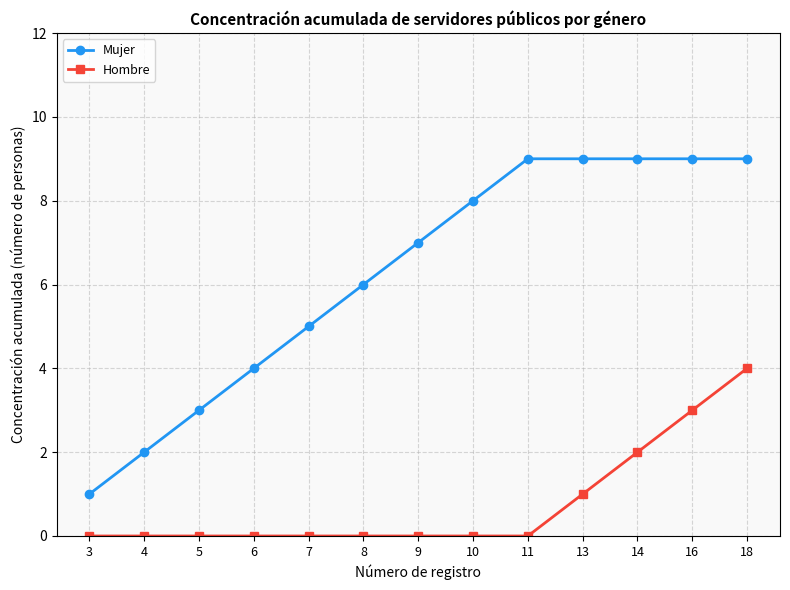

How many Hombre values are between 0 and 1?

10